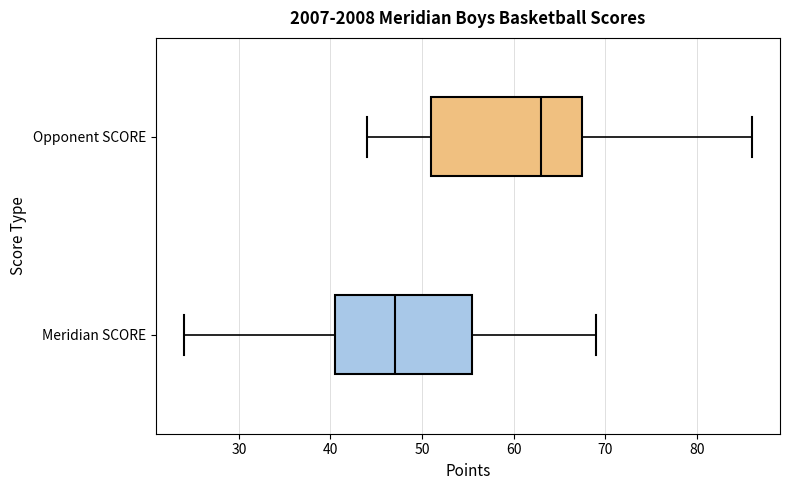

Which box has the furthest to the left median line?

Meridian SCORE